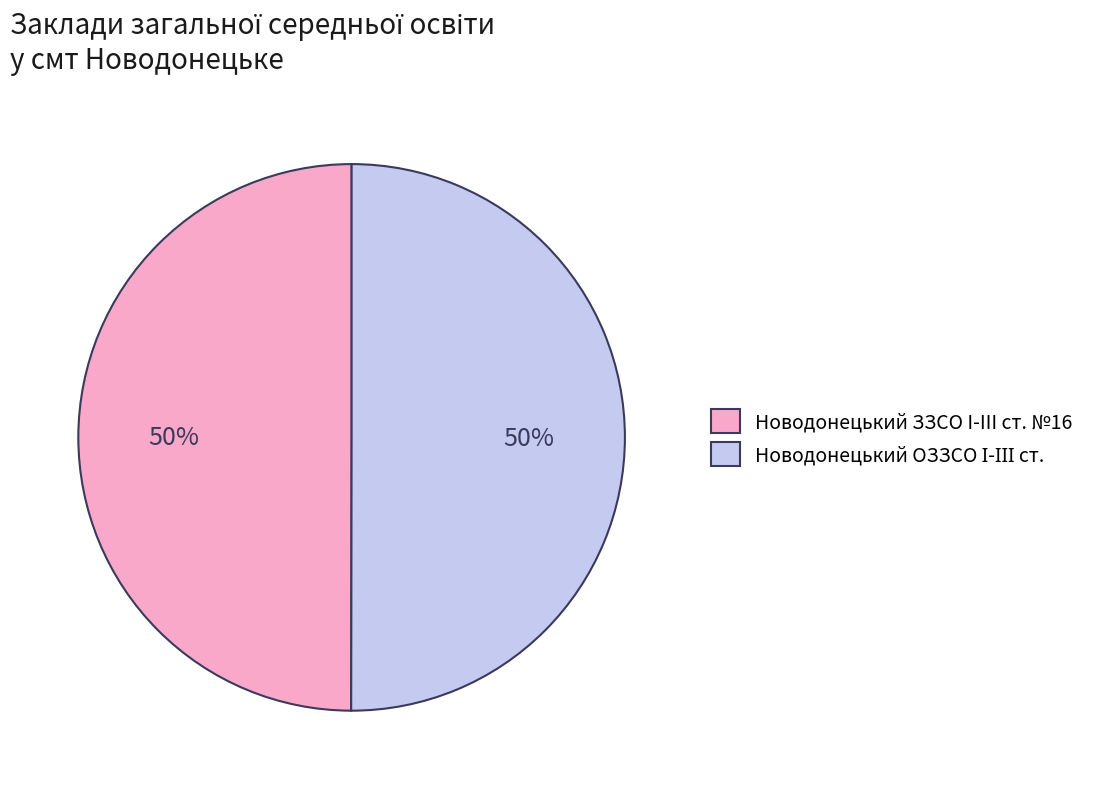

To the nearest percent, what is the average slice percentage?

50%